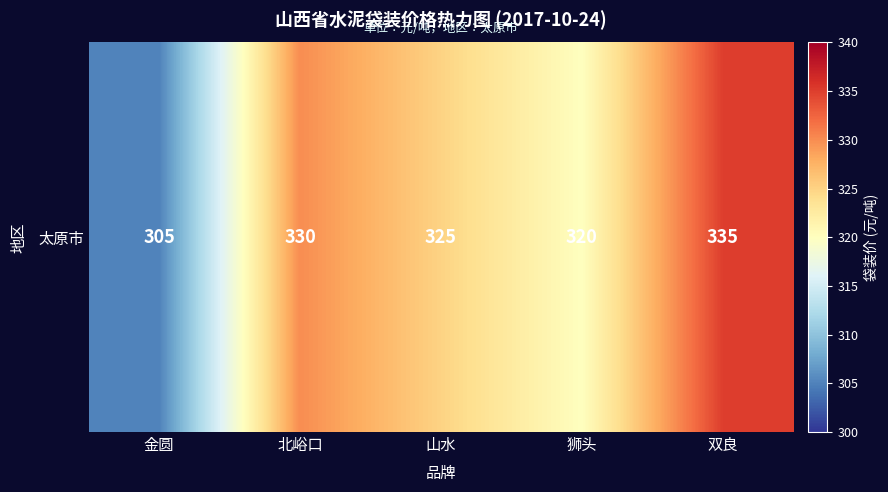

How many distinct data groups are displayed?

1